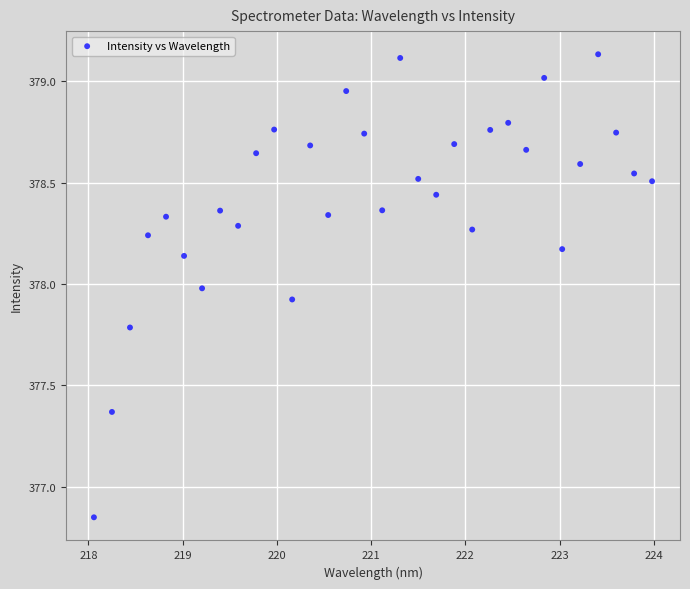

What is the range of Y values (max minus min)?

2.3